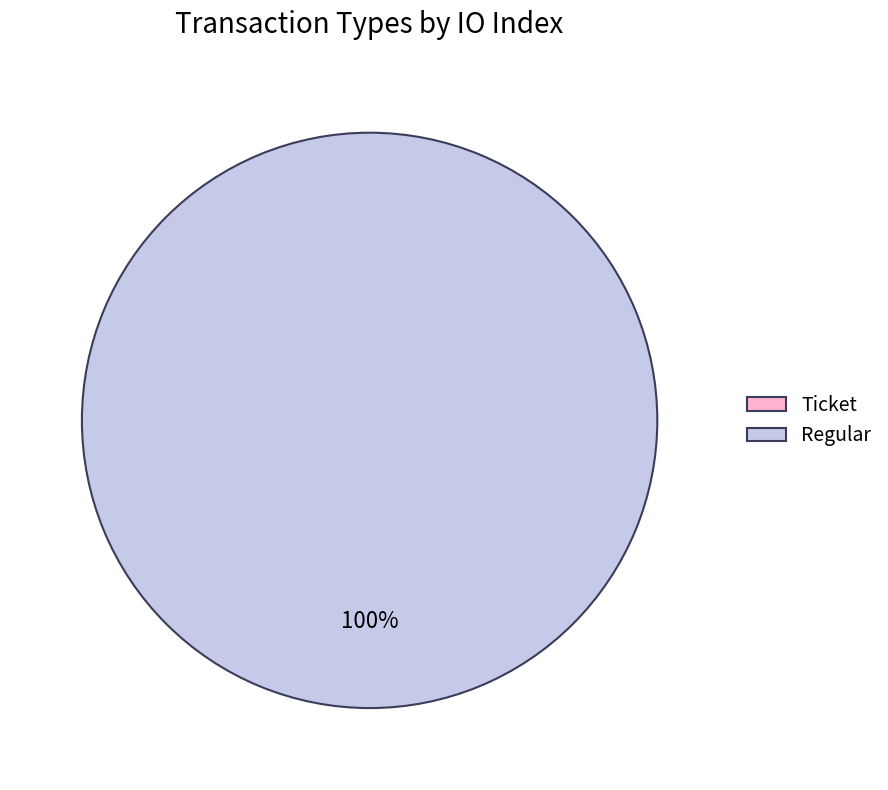

Rank the categories by value from lowest to highest.

Ticket, Regular